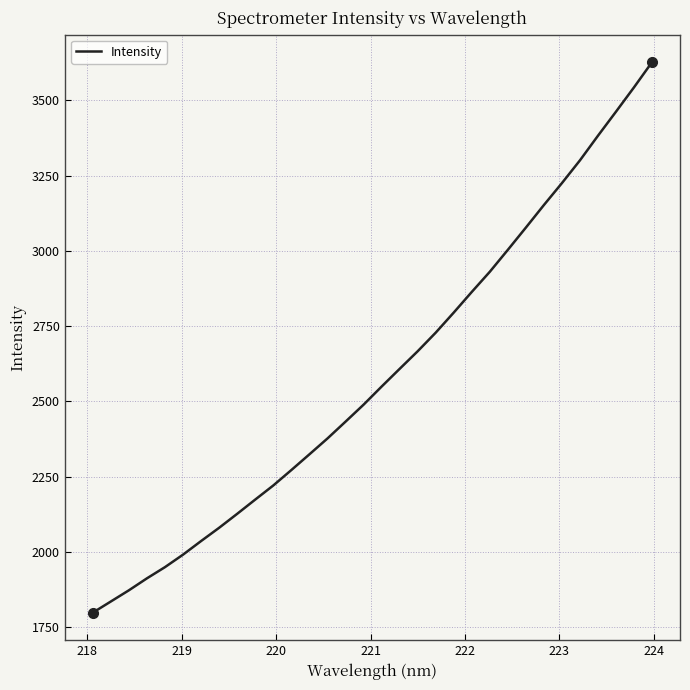

What is the difference between the maximum and minimum values?

1828.4